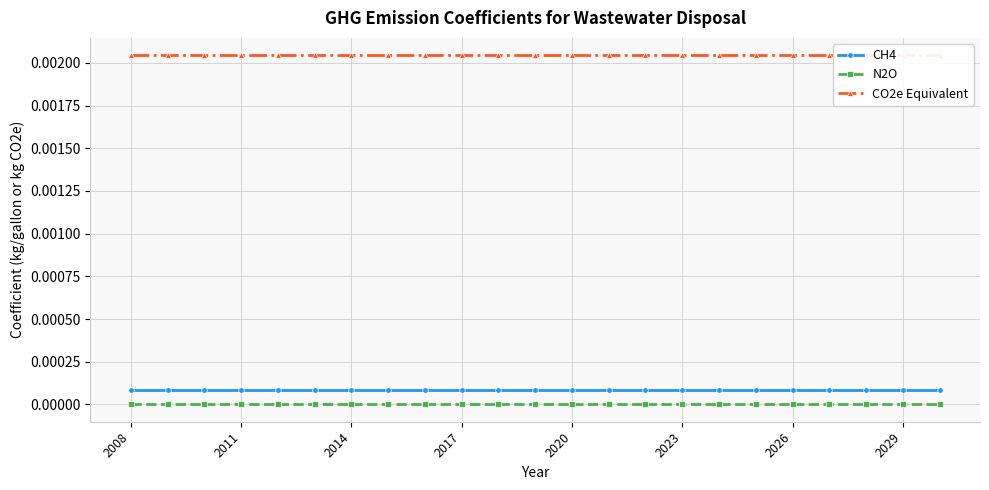

How many lines are shown in the chart?

3